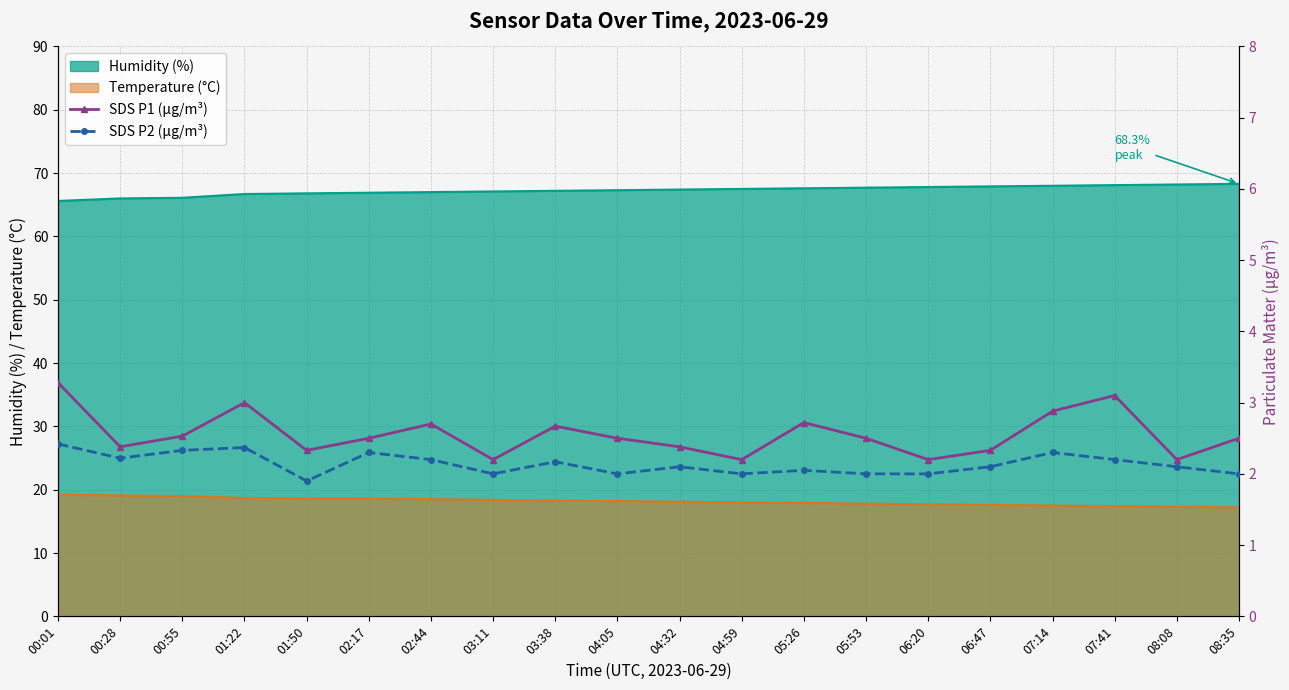

At which category is the sum across all series the highest?

00:01